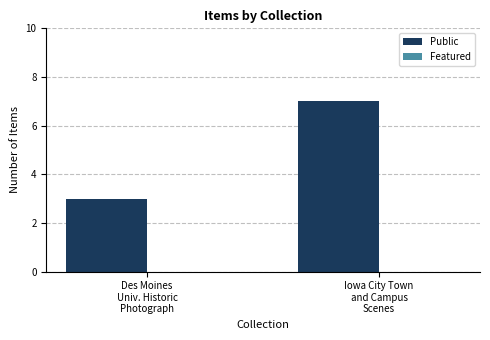

At which category does the chart reach its minimum across all series?

Des Moines
Univ. Historic
Photograph